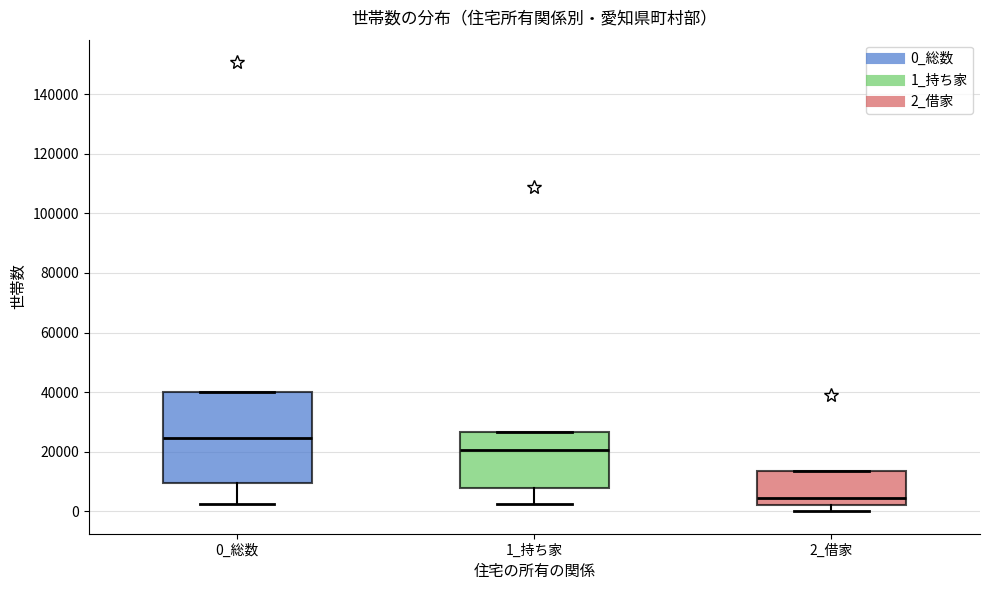

Reading left to right, transcribe this box plot: for each box, give where its median line is, the range the box spans, and where its two whiskers end, as read against the y-axis. The values are not printed on the chart, so give them approximately, as read against the axis.

0_総数: median 24000, box 10000 to 40000, whiskers 2000 to 40000
1_持ち家: median 20000, box 8000 to 26000, whiskers 2000 to 26000
2_借家: median 4000, box 2000 to 14000, whiskers 0 to 14000